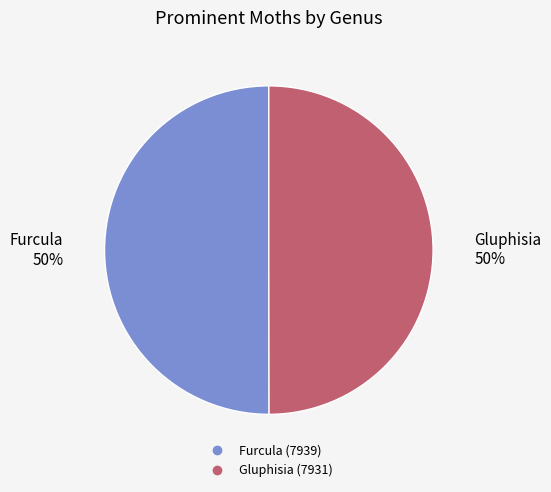

The Furcula slice represents 50% of the pie. True or false?

True